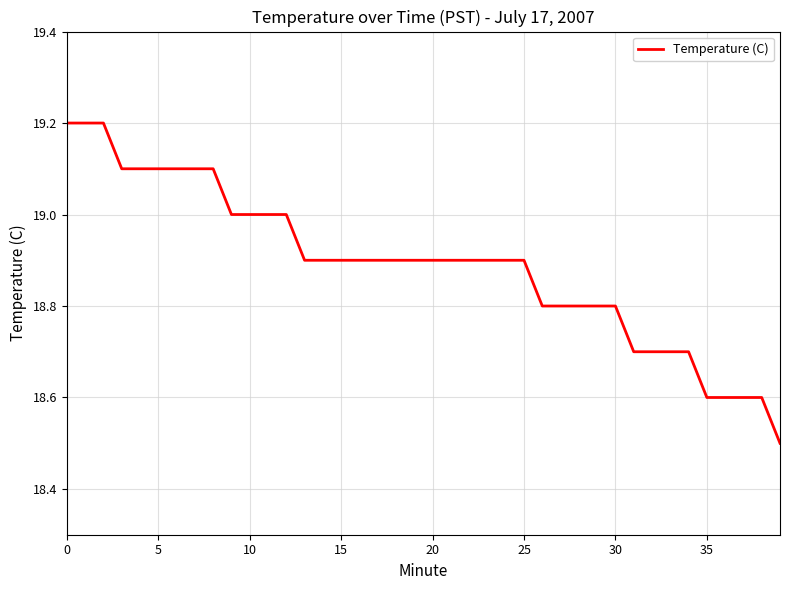

What is the difference between the maximum and minimum values?

0.7